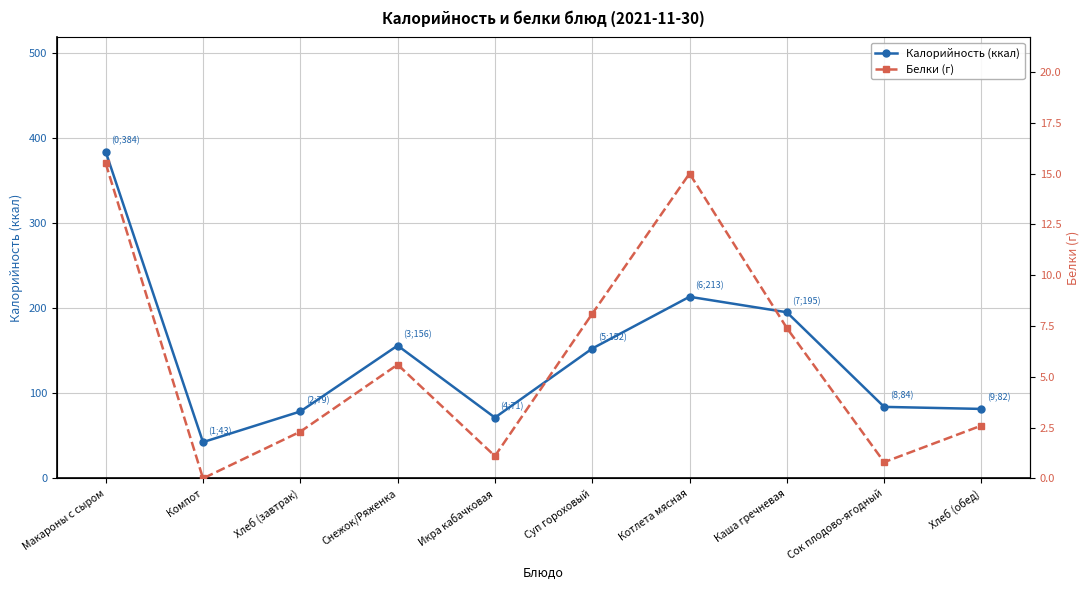

How many data points in Калорийность (ккал) are less than 152?

5